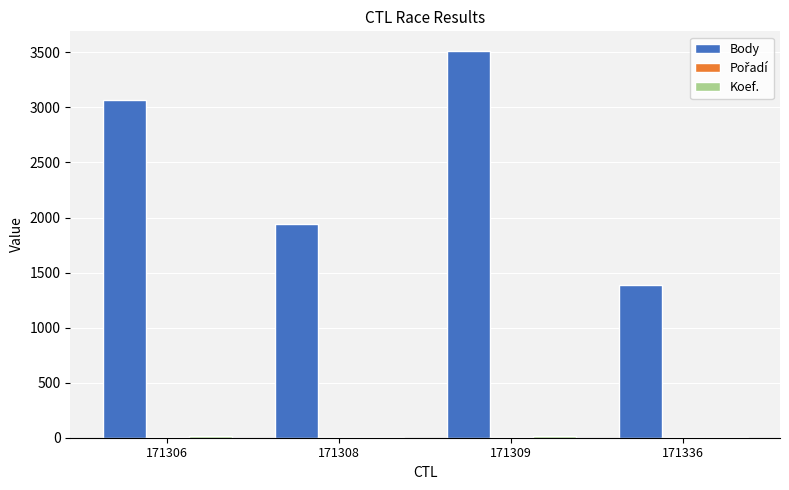

Which series has the largest range (max minus min)?

Body